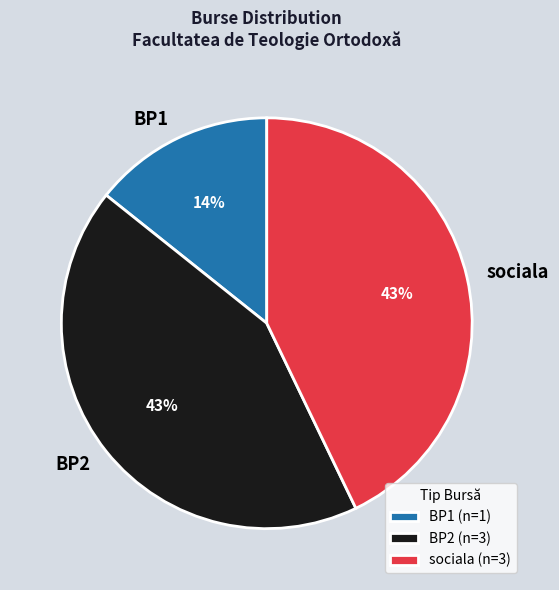

How many slices are in this pie chart?

3